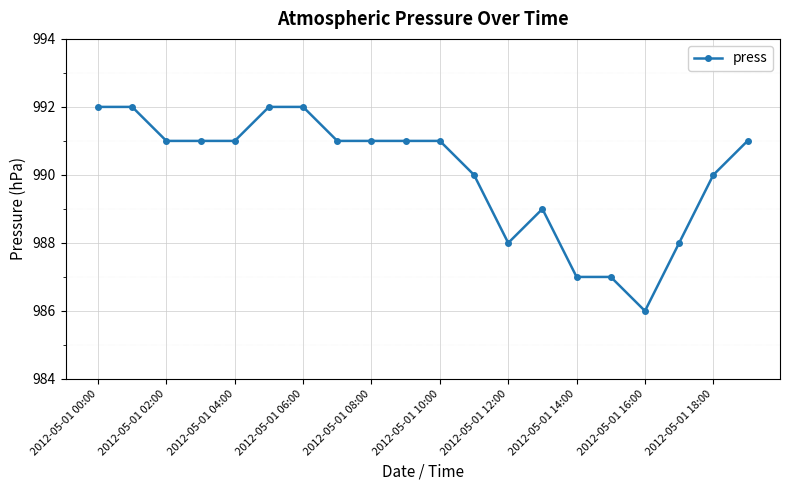

What is the sum of all values?

19801